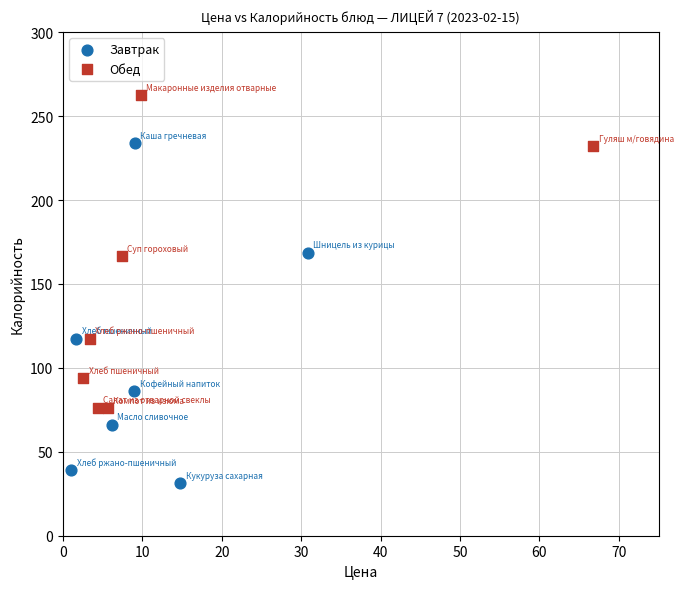

Which series has the largest Y range (max minus min)?

Завтрак